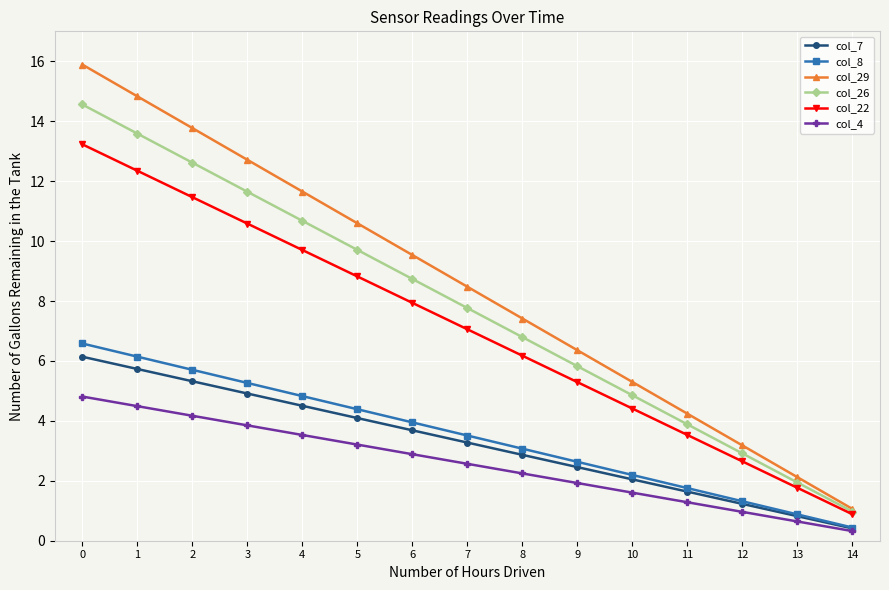

Which series changed the most between 3 and 12?

col_29